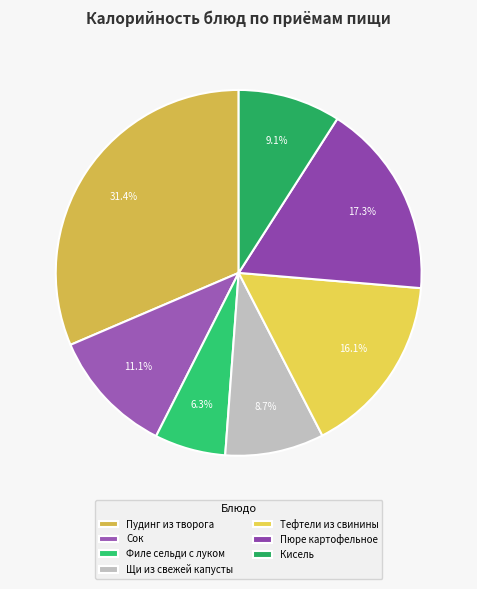

To the nearest percent, what portion does Пюре картофельное represent?

17%